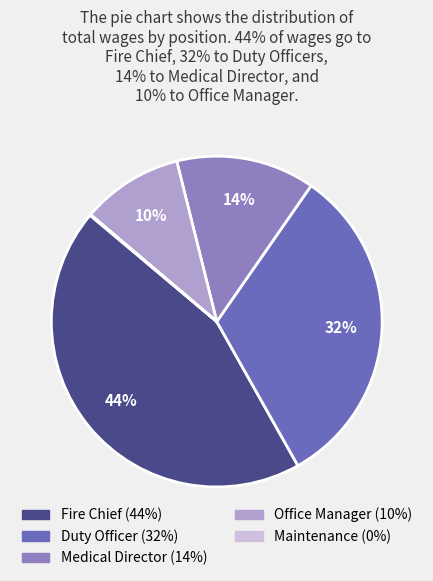

To the nearest percent, what is the difference between the largest and smallest slice percentages?

44%